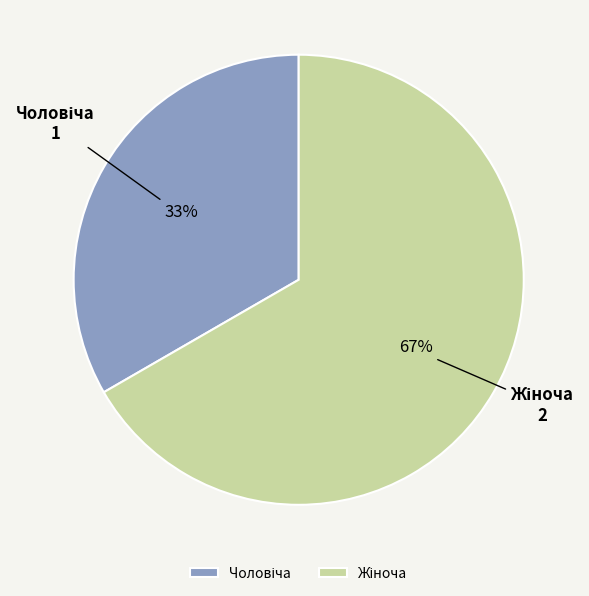

Is there any slice that represents more than half of the pie?

Yes